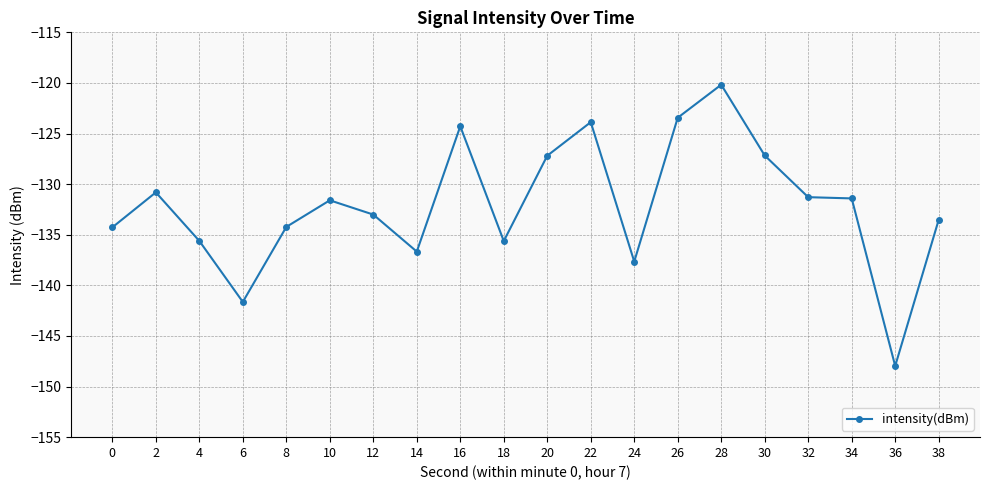

What is the difference between the maximum and second lowest values?

21.5